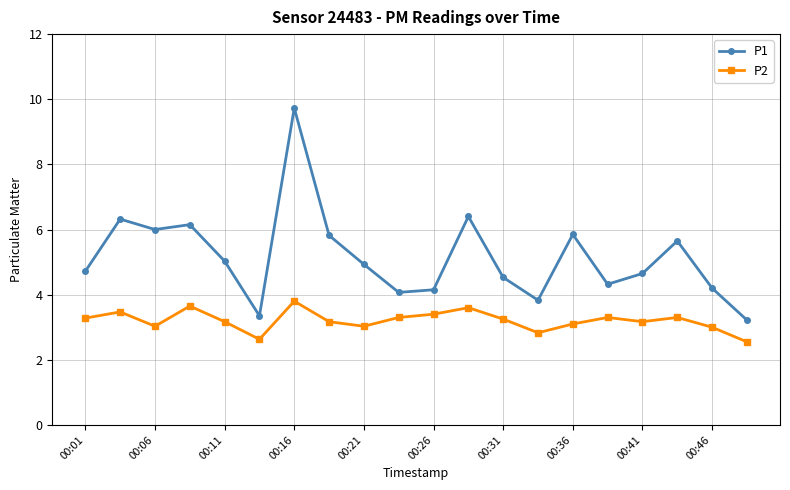

Which series has the largest total across all categories?

P1